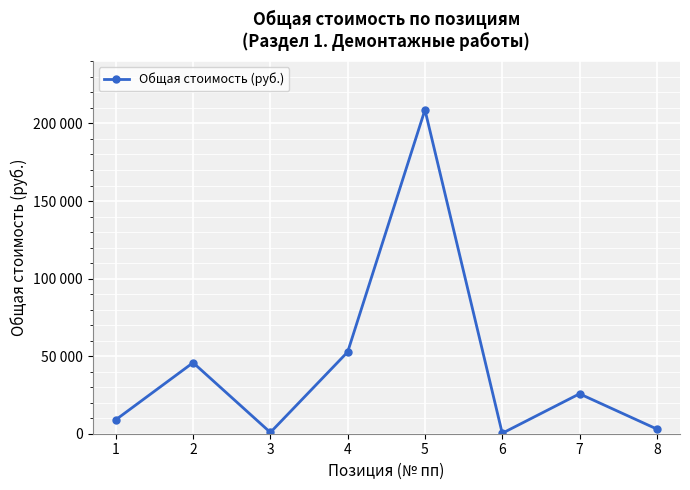

Is this an area chart (filled region under the line)?

No